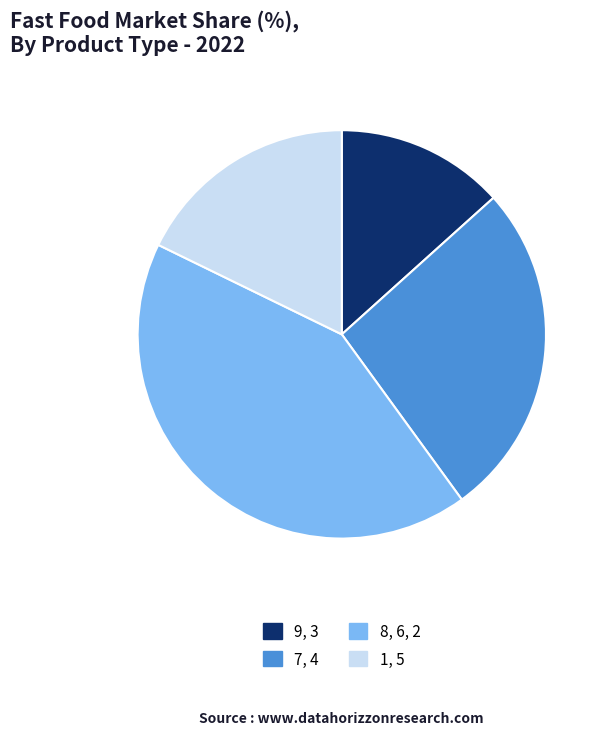

Which slice is the largest?

8, 6, 2